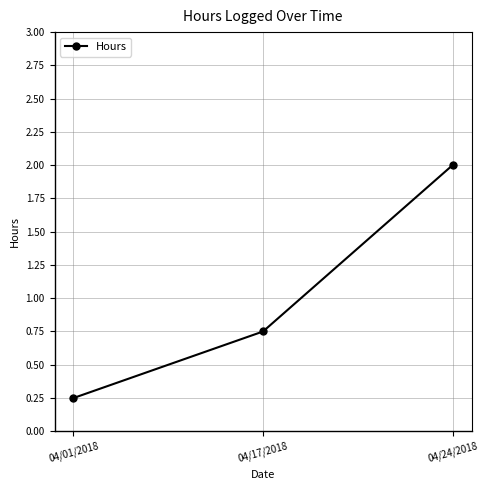

What is the change in value from 04/01/2018 to 04/17/2018?

+0.5